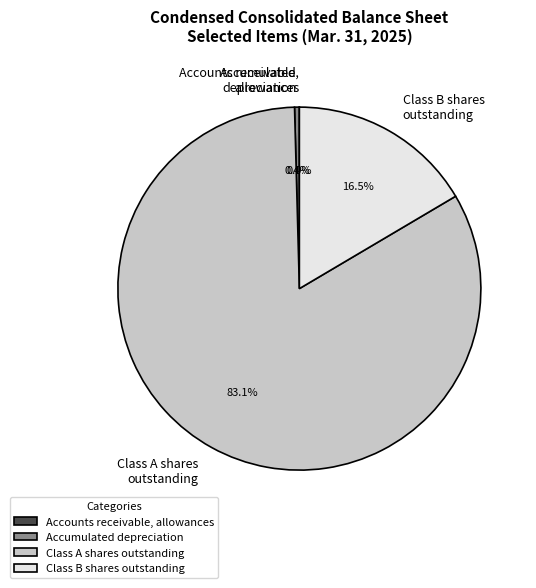

What is the largest slice in the pie chart?

Class A shares outstanding